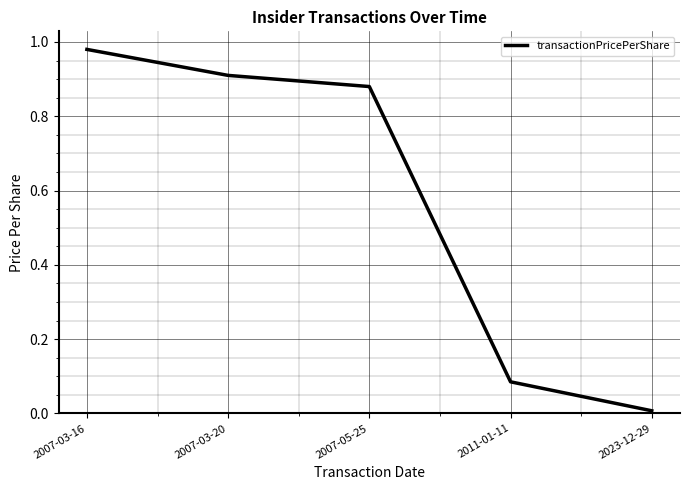

The value at 2023-12-29 is 0.0. True or false?

True